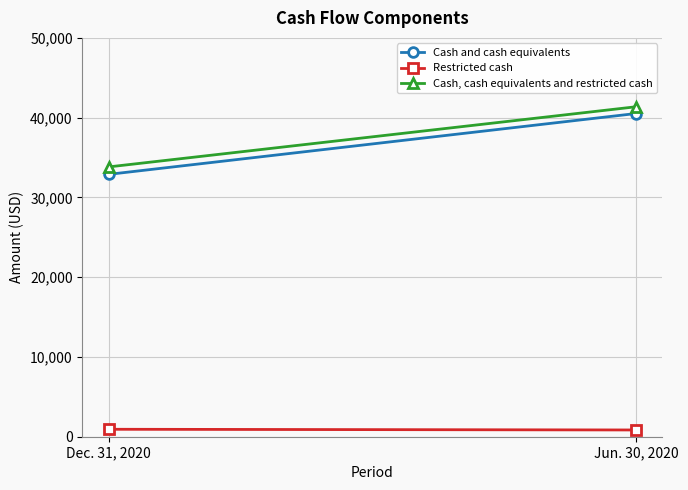

Count the number of categories in the chart.

2